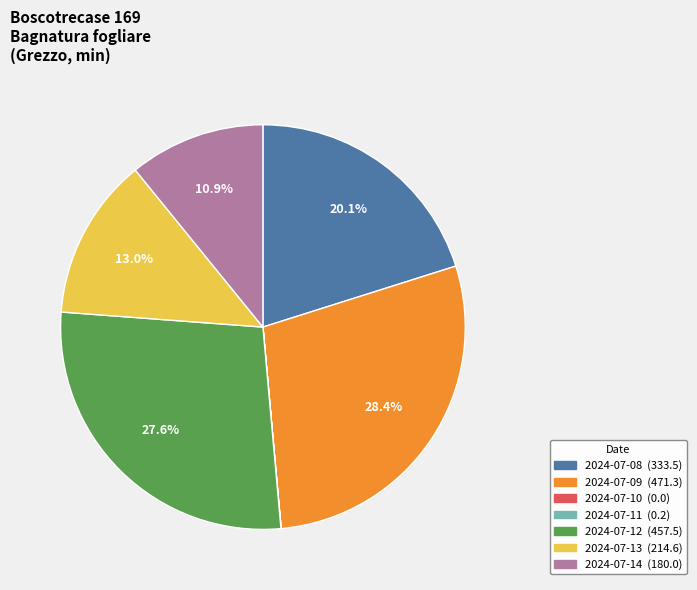

To the nearest percent, what percentage of the pie is 2024-07-12?

28%